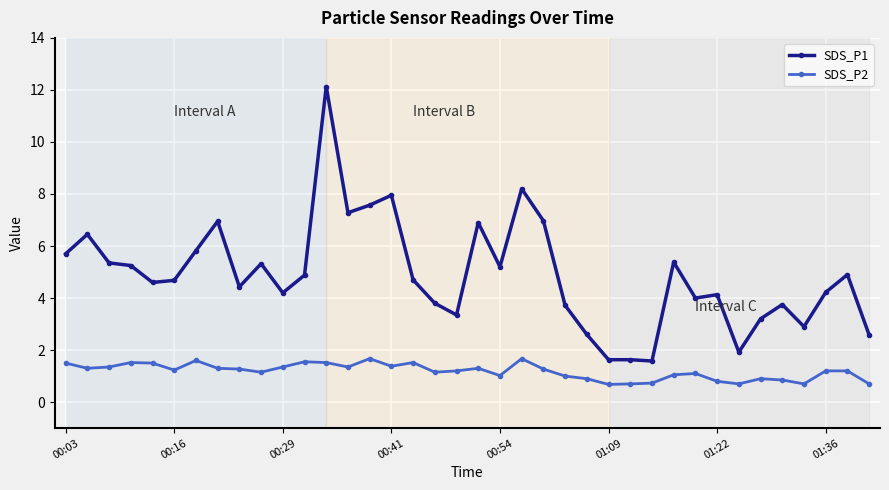

What is the lowest value of the SDS_P1 series?

1.6